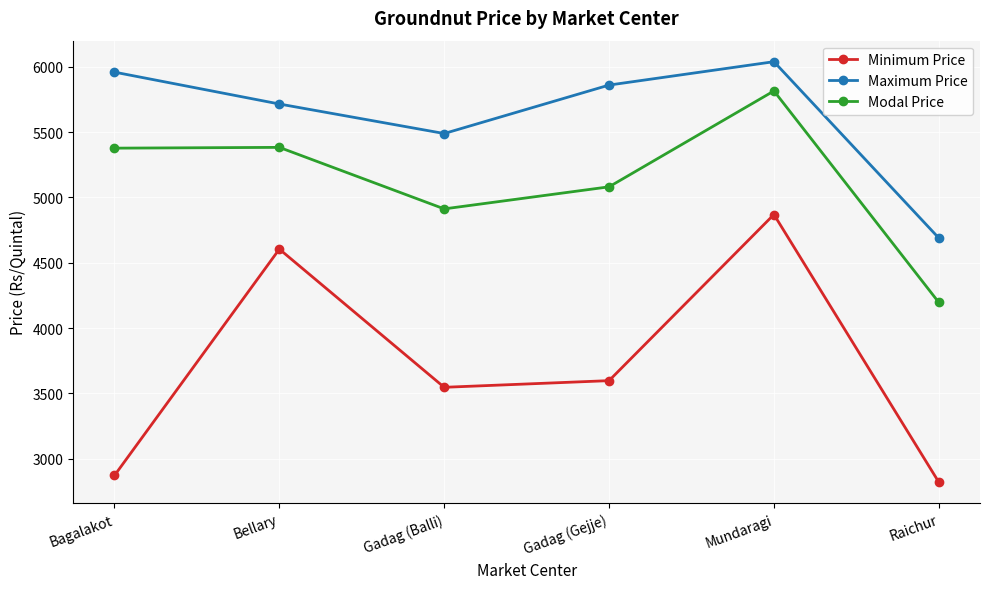

What is the label of the 1st point from the right?

Raichur